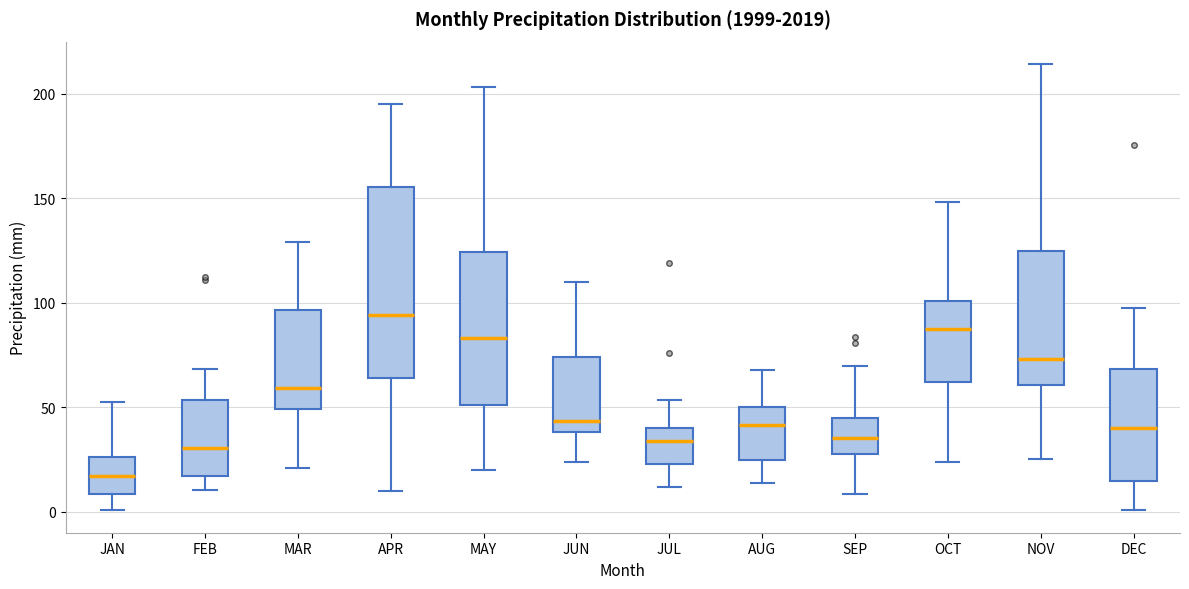

Where is the upper edge of the box for OCT on the y-axis? The values are not printed on the chart, so give them approximately, as read against the axis.

100